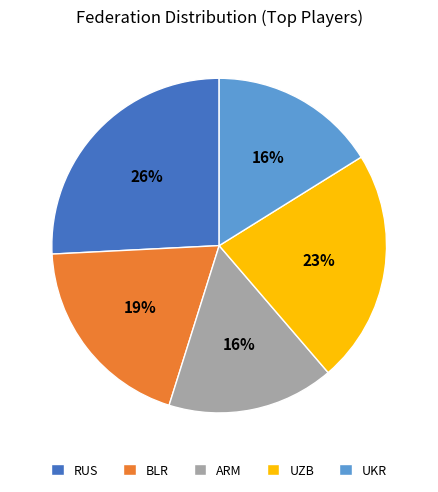

Combined, do UZB and RUS account for over 50%?

No